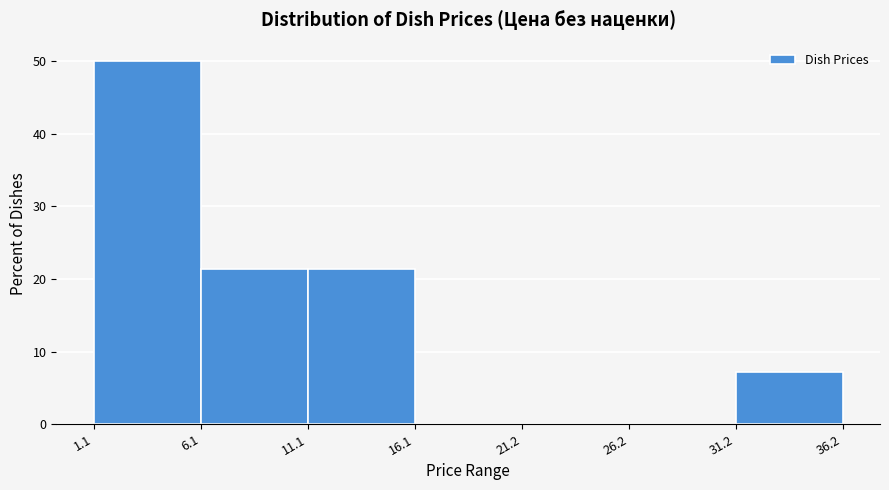

Over which range of the x-axis is the bar tallest?

1.1 to 6.1